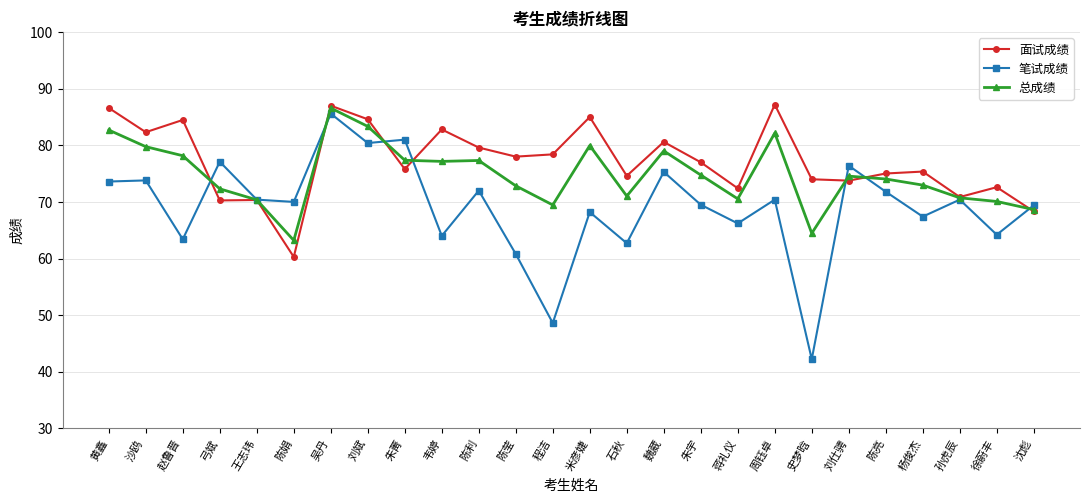

Rank the series by their maximum value, from highest to lowest.

面试成绩, 总成绩, 笔试成绩